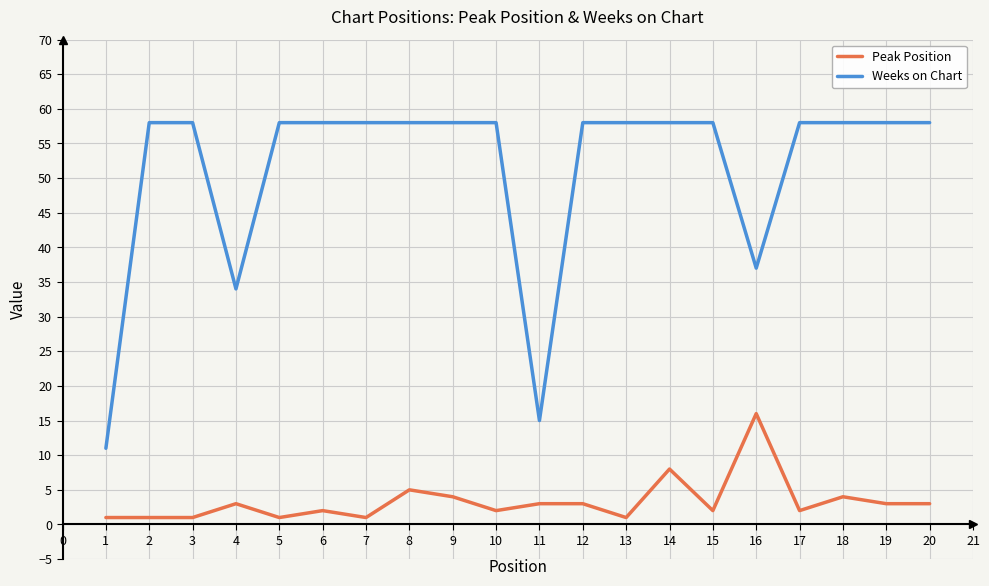

Reading left to right, list all the values displayed in this chart.

Peak Position: 1	1	1	3	1	2	1	5	4	2	3	3	1	8	2	16	2	4	3	3
Weeks on Chart: 11	58	58	34	58	58	58	58	58	58	15	58	58	58	58	37	58	58	58	58